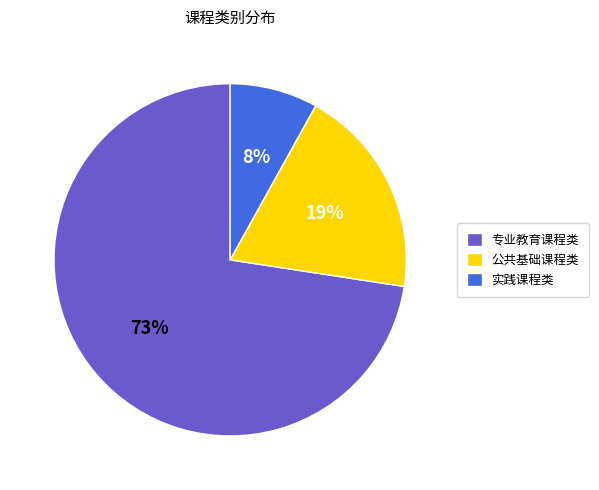

Is it true that 公共基础课程类 is 19% of the pie?

True